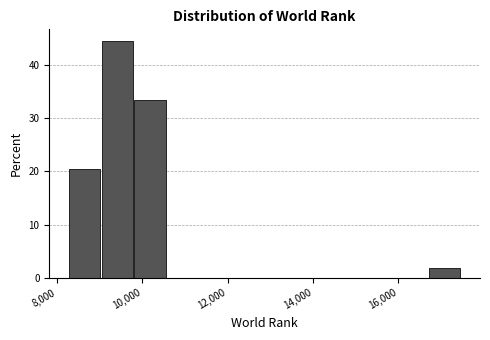

Around what value on the x-axis is the tallest bar? Give the approximate position of its centre, as read against the axis.

9400